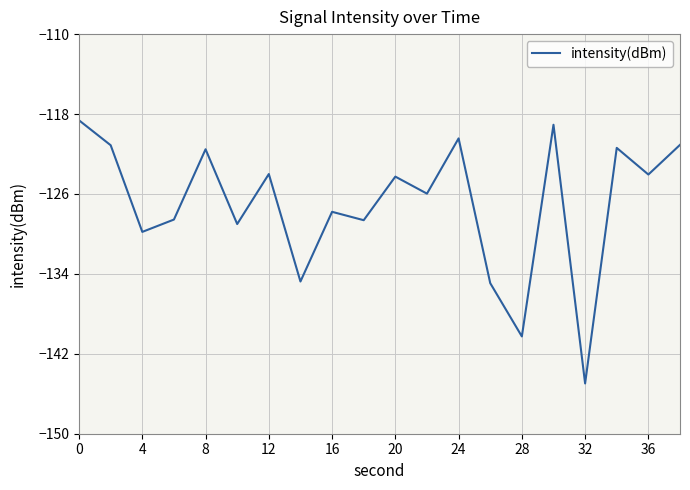

What is the smallest value displayed?

-145.0